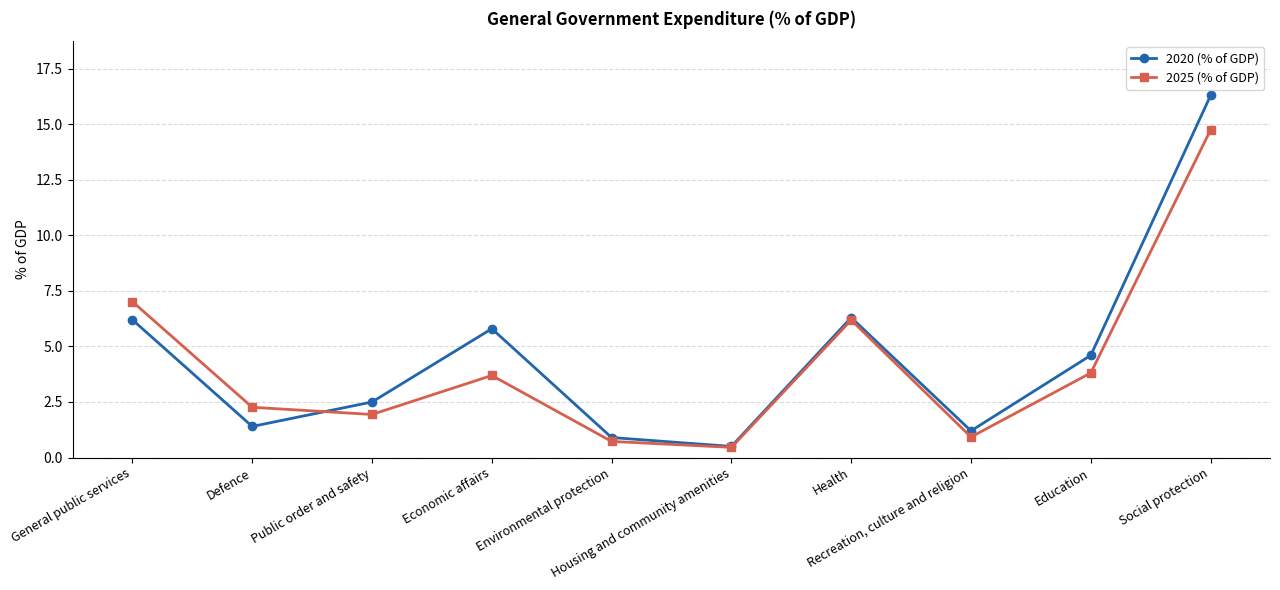

Rank the series at Environmental protection from lowest to highest value.

2025 (% of GDP), 2020 (% of GDP)